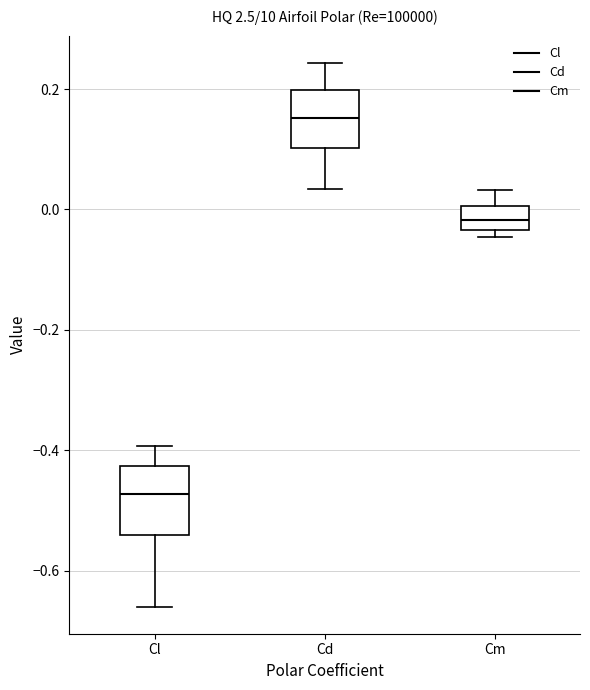

Where does the upper whisker of the box for Cl end on the y-axis? The values are not printed on the chart, so give them approximately, as read against the axis.

-0.40